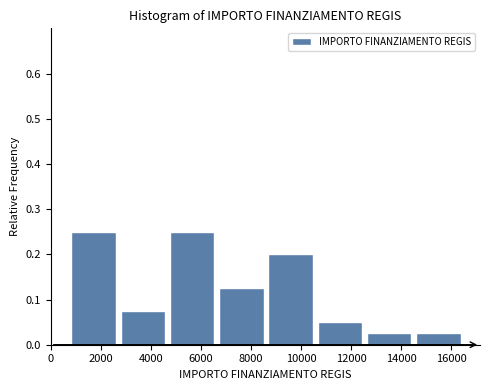

Reading left to right, list every bar in this chart as the range it spans on the x-axis followed by its height. Neither the bar edges nor the heights are printed on the chart, so give them approximately, as read against the axes.

800 to 2600: 0.25
2600 to 4600: 0.08
4600 to 6600: 0.25
6600 to 8600: 0.13
8600 to 10600: 0.20
10600 to 12600: 0.05
12600 to 14400: 0.03
14400 to 16400: 0.03